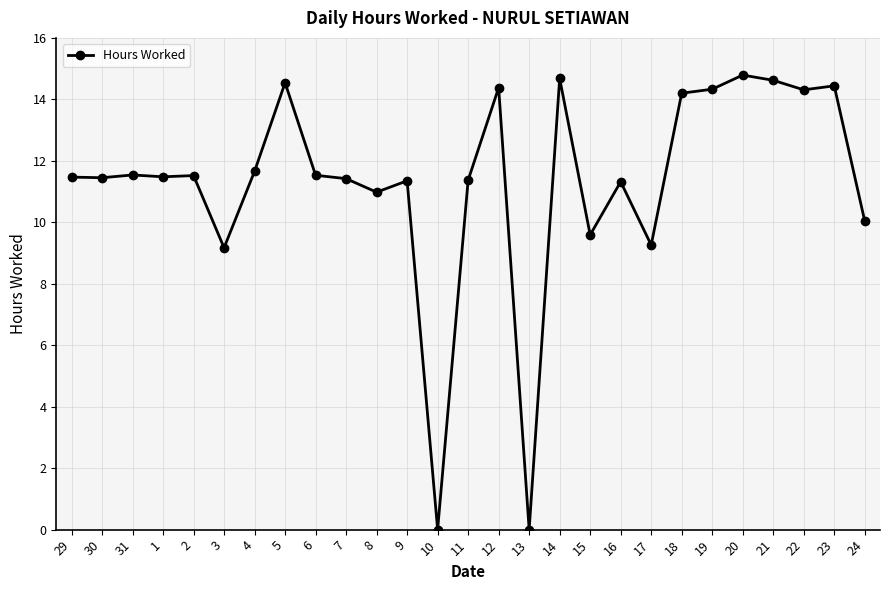

The chart shows a value of 3.0 at 23. True or false?

False